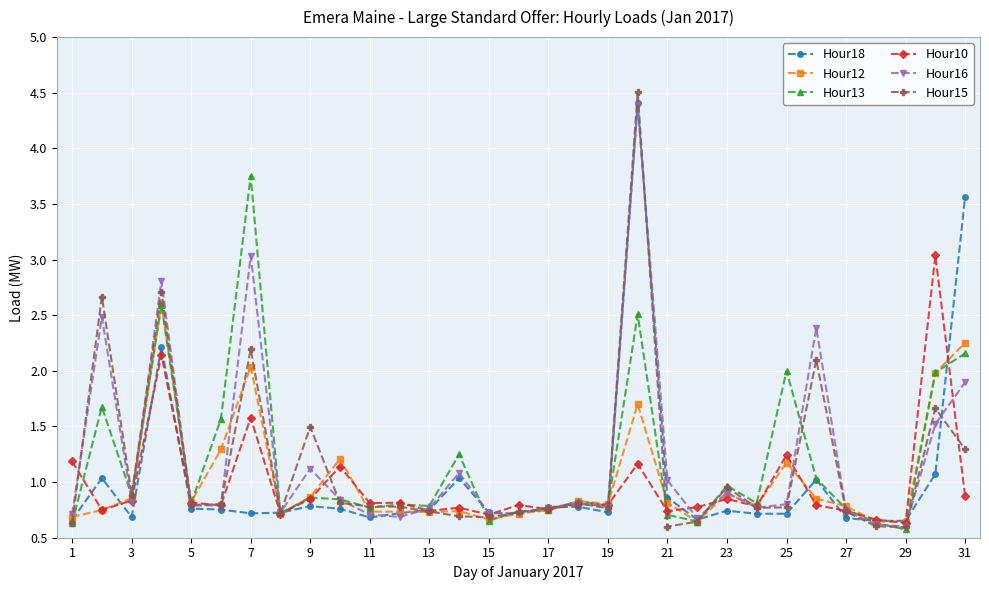

At how many categories does at least one series exceed 0?

31